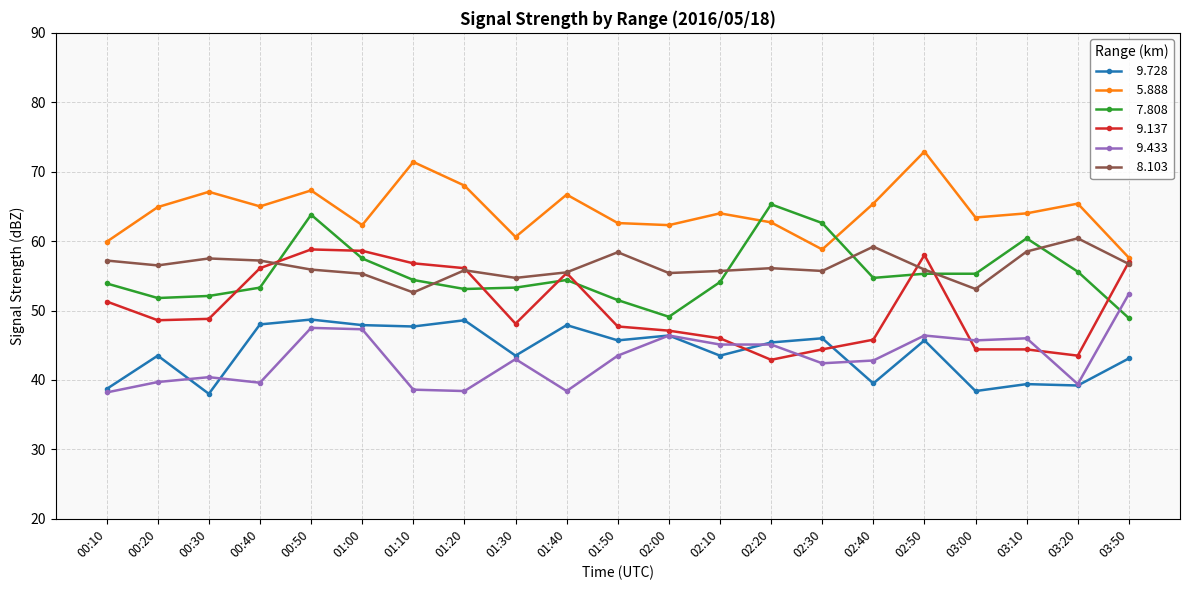

Does the chart display data point markers on the line(s)?

Yes